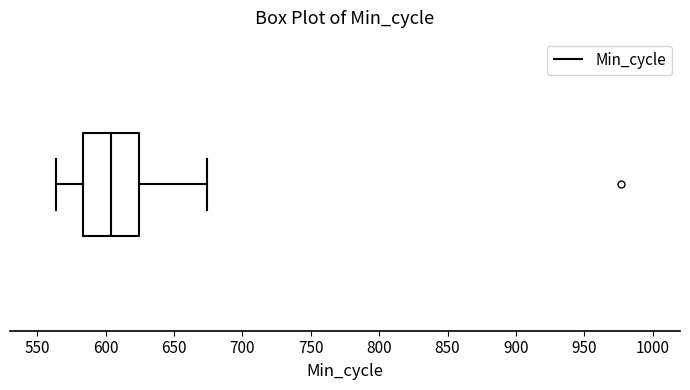

Transcribe this box plot: give where the median line is, the range the box spans, and where the two whiskers end, as read against the x-axis. The values are not printed on the chart, so give them approximately, as read against the axis.

median 605, box 585 to 625, whiskers 565 to 675